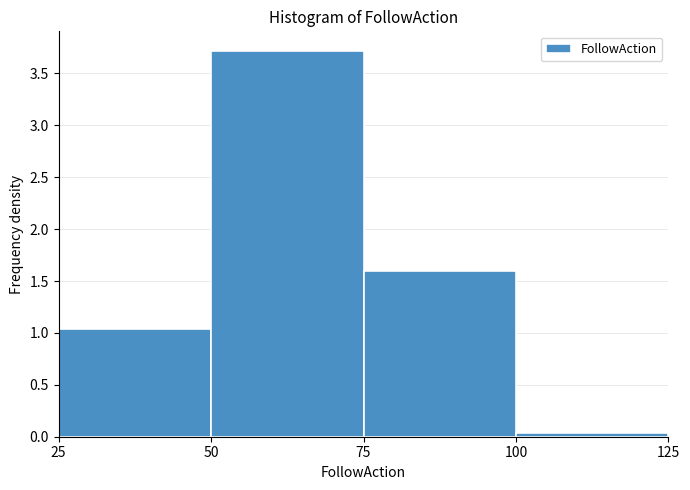

Reading left to right, transcribe this chart: for each bar, give the range it covers on the x-axis and its height. The values are not printed on the chart, so give them approximately, as read against the axis.

25 to 50: 1.05
50 to 75: 3.70
75 to 100: 1.60
100 to 125: under 0.05